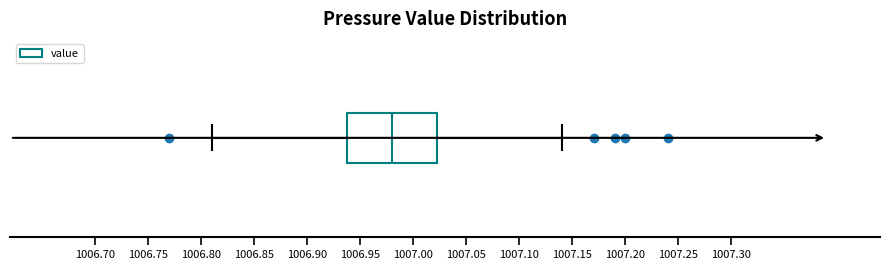

Transcribe this box plot: give where the median line is, the range the box spans, and where the two whiskers end, as read against the x-axis. The values are not printed on the chart, so give them approximately, as read against the axis.

median 1006.980, box 1006.940 to 1007.025, whiskers 1006.810 to 1007.140